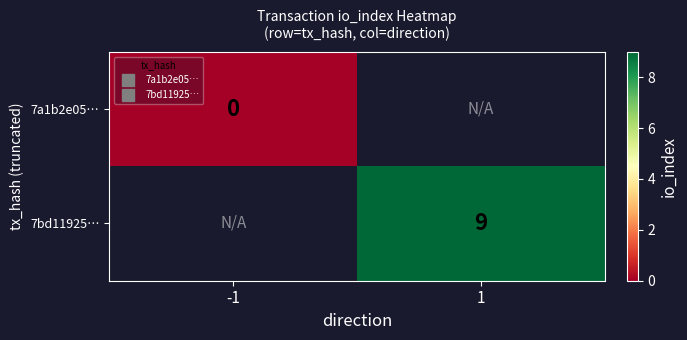

At which label is 7a1b2e05… closest to 0?

-1